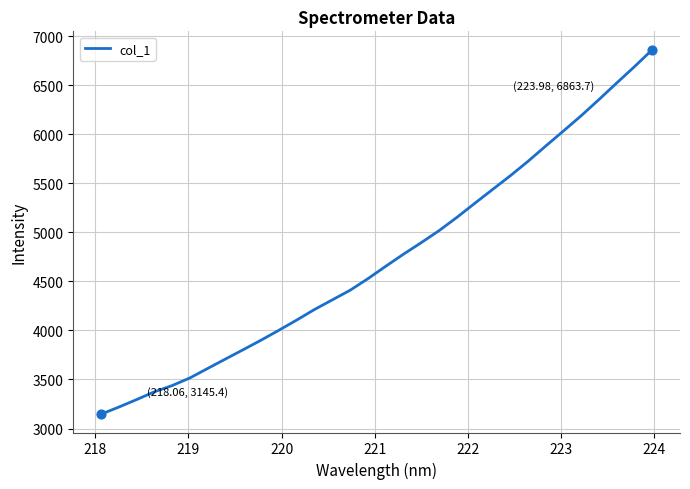

What is the minimum value shown in the chart?

3145.4